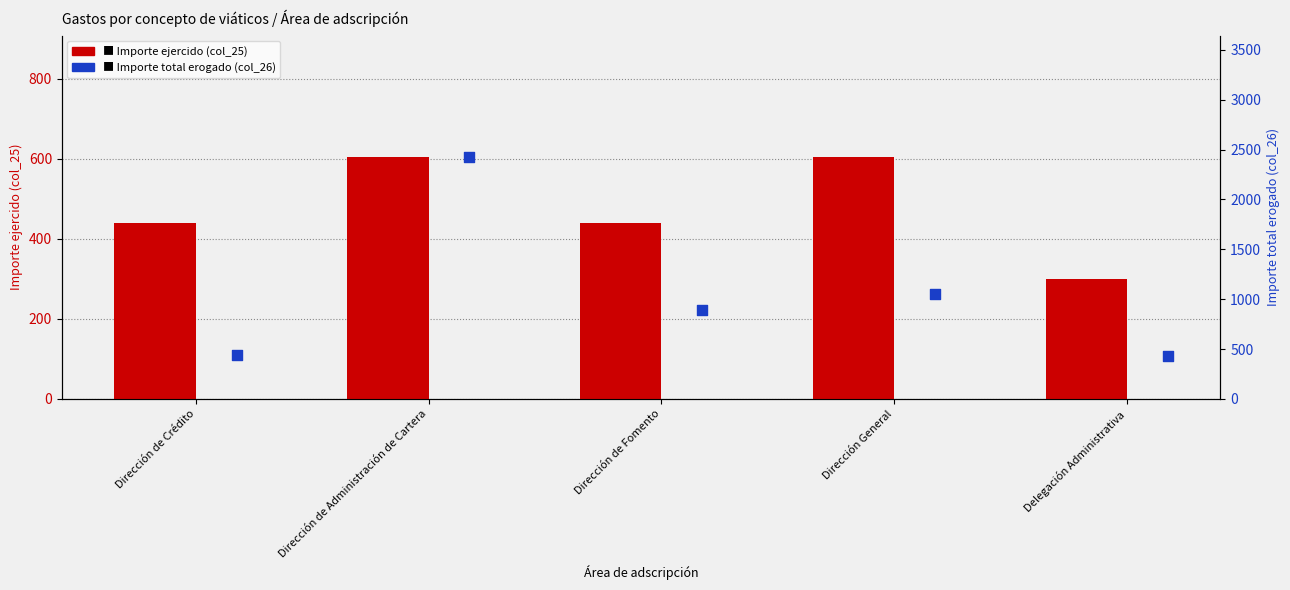

Which series contains the lowest Y value?

Importe ejercido (col_25)